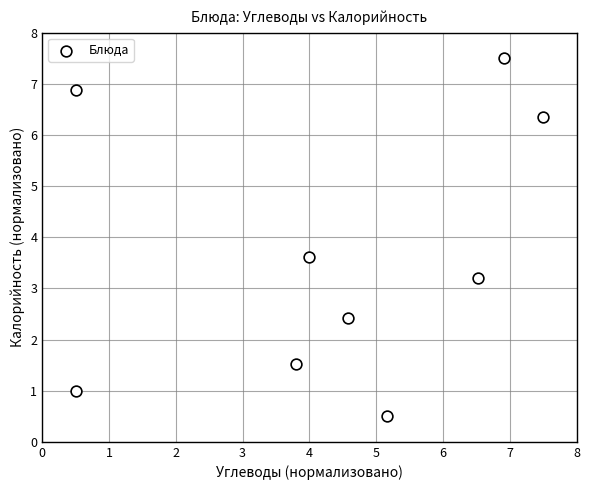

What is the average X value?

4.4